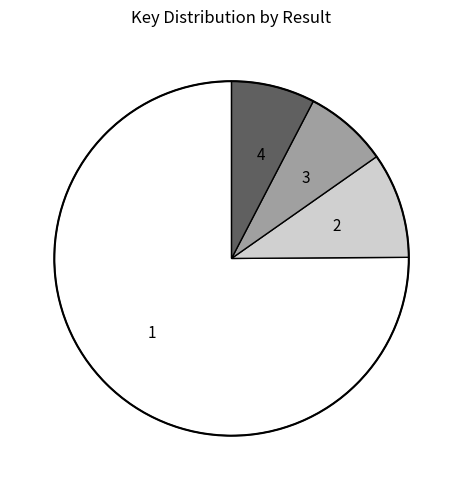

How many segments does this pie chart have?

4